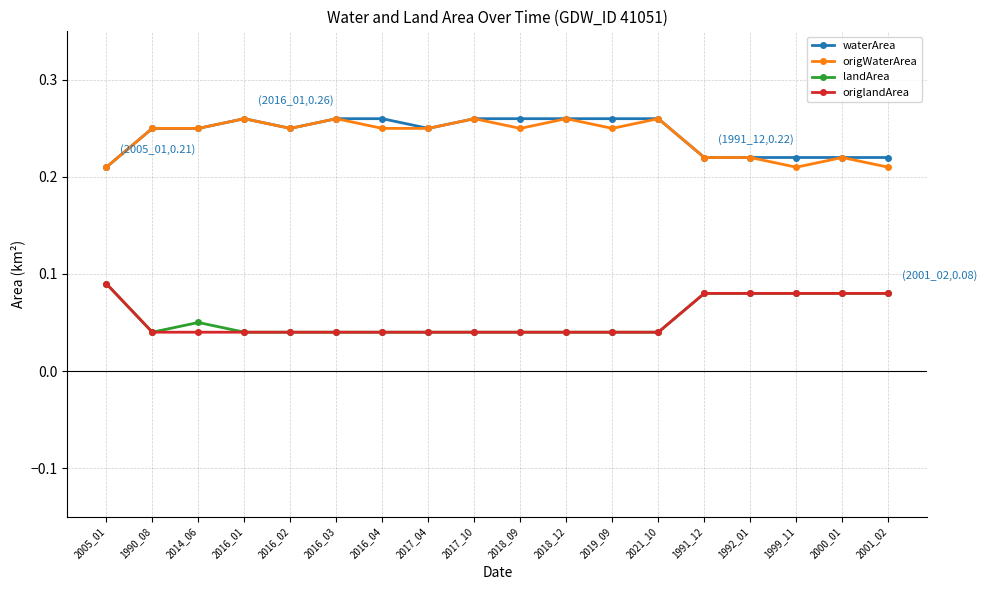

Count the number of data series in this chart.

4